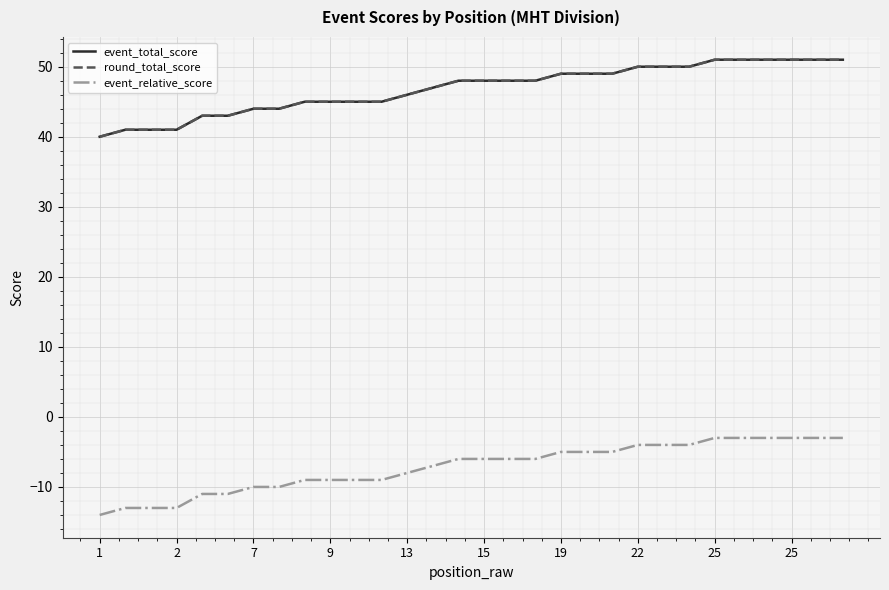

Does the chart have visible grid lines?

Yes